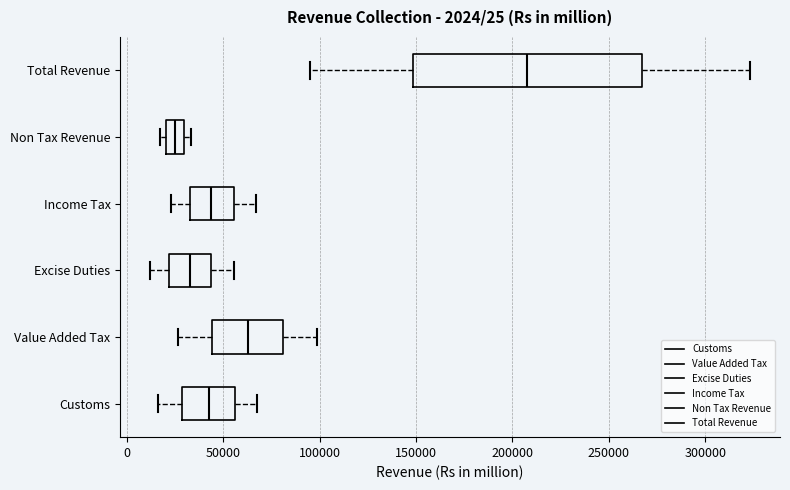

Reading bottom to top, transcribe this box plot: for each box, give where its median line is, the range the box spans, and where its two whiskers end, as read against the x-axis. The values are not printed on the chart, so give them approximately, as read against the axis.

Customs: median 40000, box 30000 to 55000, whiskers 15000 to 70000
Value Added Tax: median 65000, box 45000 to 80000, whiskers 25000 to 100000
Excise Duties: median 35000, box 20000 to 45000, whiskers 10000 to 55000
Income Tax: median 45000, box 35000 to 55000, whiskers 25000 to 65000
Non Tax Revenue: median 25000, box 20000 to 30000, whiskers 15000 to 35000
Total Revenue: median 205000, box 150000 to 265000, whiskers 95000 to 325000